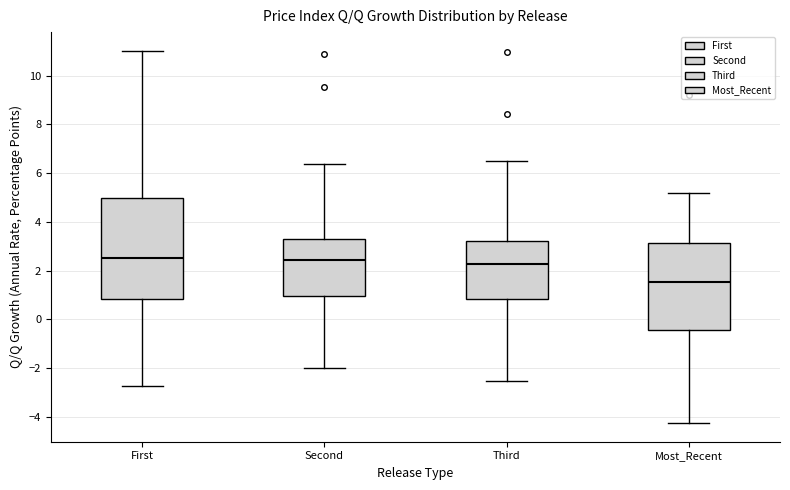

Which box is the tallest, from its lower edge to its upper edge?

First